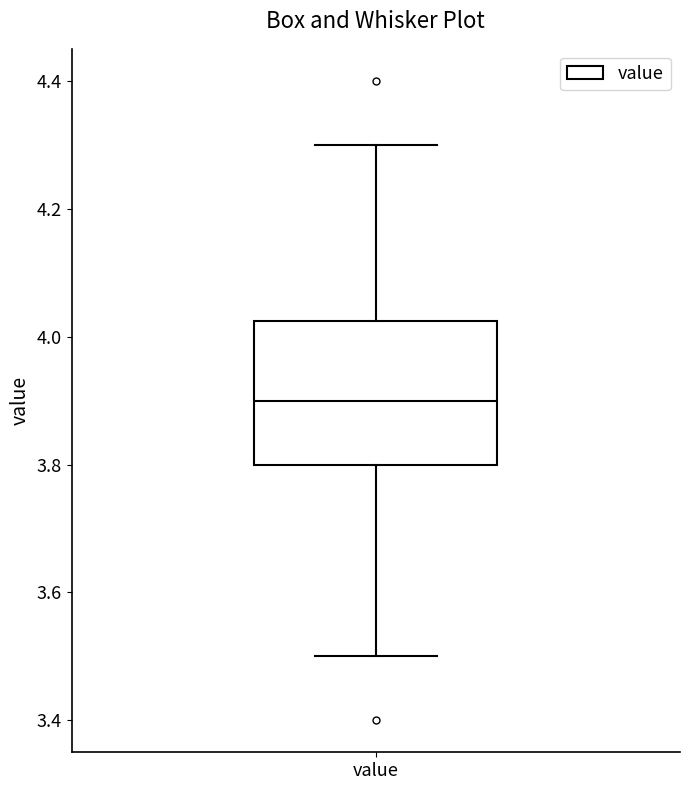

Where does the lower whisker of the box for value end on the y-axis? The values are not printed on the chart, so give them approximately, as read against the axis.

3.50